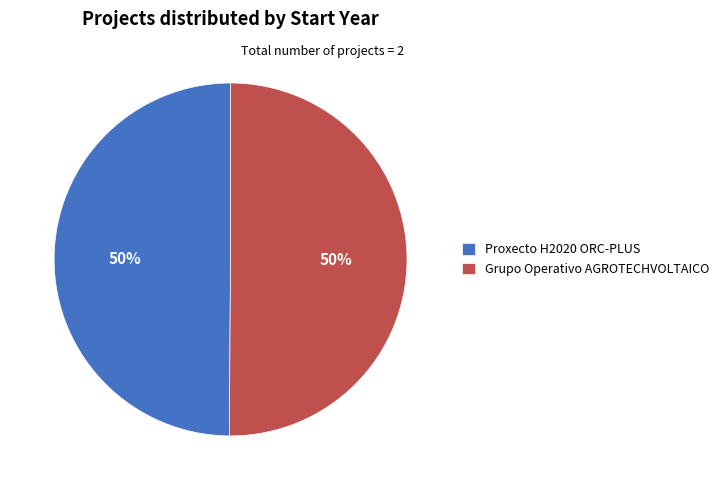

Count the number of slices in the pie.

2